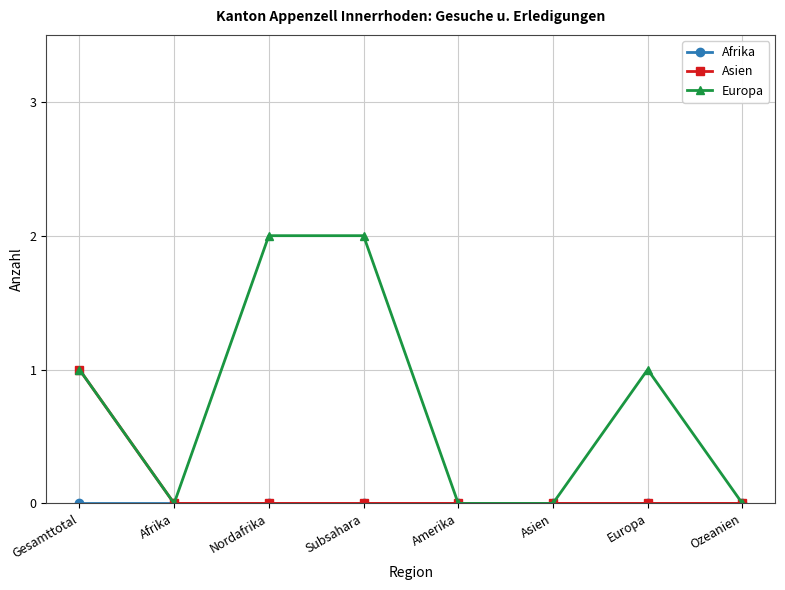

Is it true that Europa equals -1 at Amerika?

False